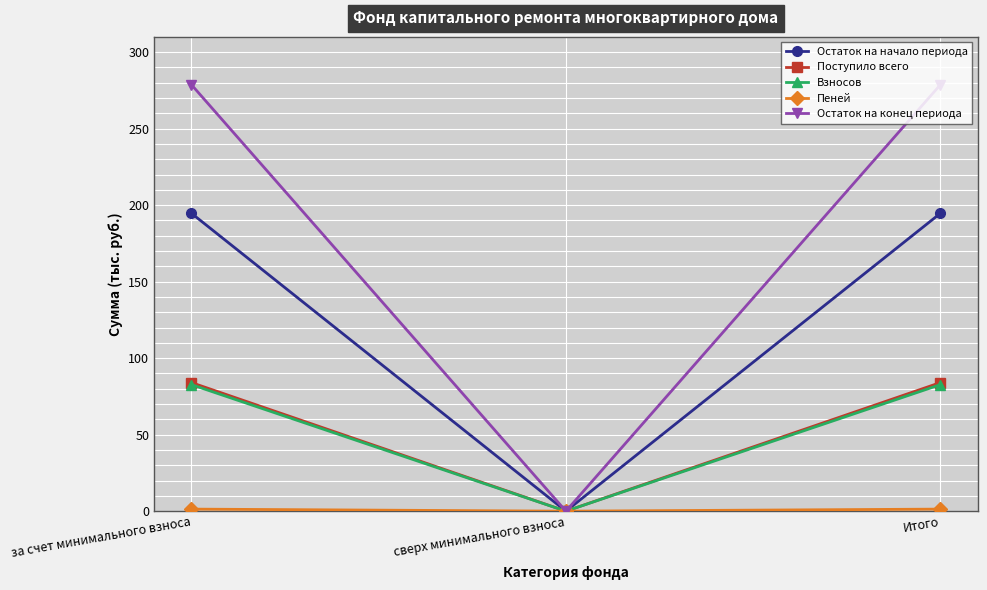

Which series has the largest total across all categories?

Остаток на конец периода